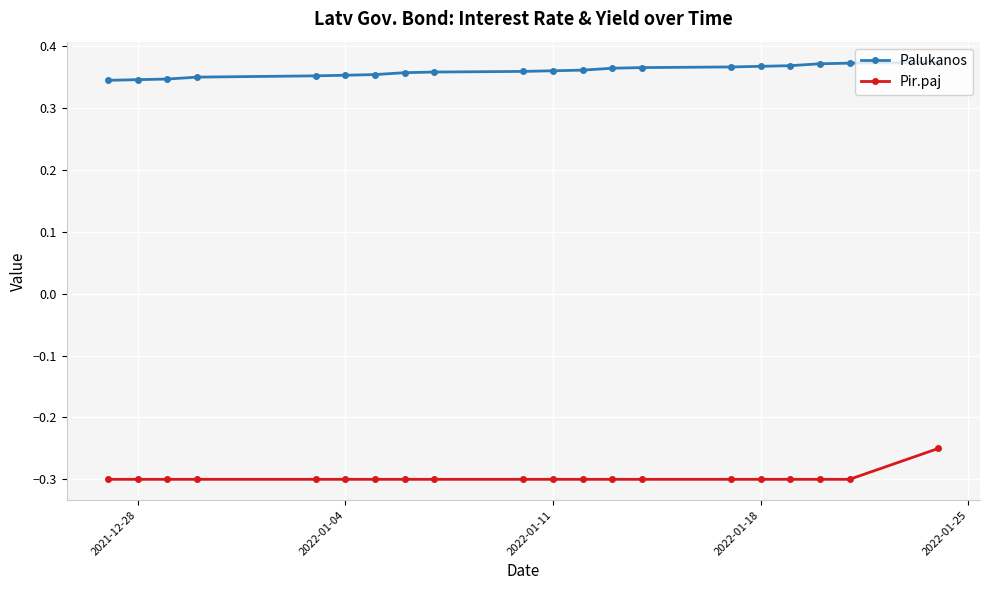

Count the Palukanos values in the range 0 to 1.

20